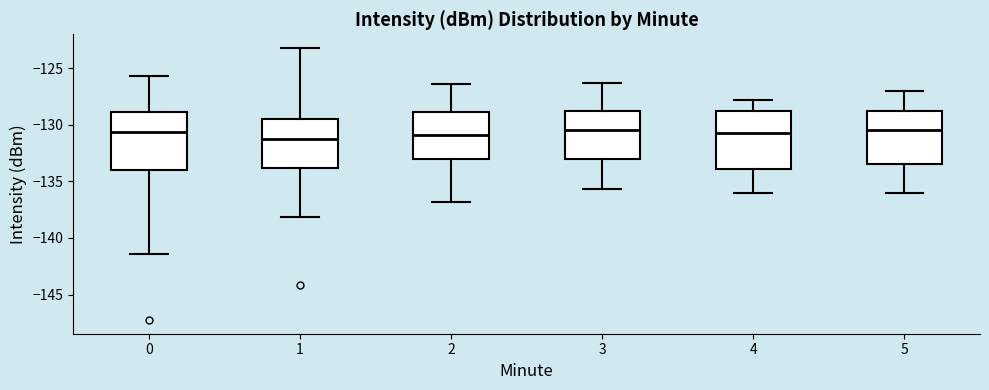

Reading left to right, read every box against the y-axis: the position of its median line, the range the box covers, and the ends of its whiskers. The values are not printed on the chart, so give them approximately, as read against the axis.

0: median -130.5, box -134.0 to -129.0, whiskers -141.5 to -125.5
1: median -131.5, box -134.0 to -129.5, whiskers -138.0 to -123.0
2: median -131.0, box -133.0 to -129.0, whiskers -137.0 to -126.5
3: median -130.5, box -133.0 to -128.5, whiskers -135.5 to -126.5
4: median -130.5, box -134.0 to -129.0, whiskers -136.0 to -128.0
5: median -130.5, box -133.5 to -129.0, whiskers -136.0 to -127.0